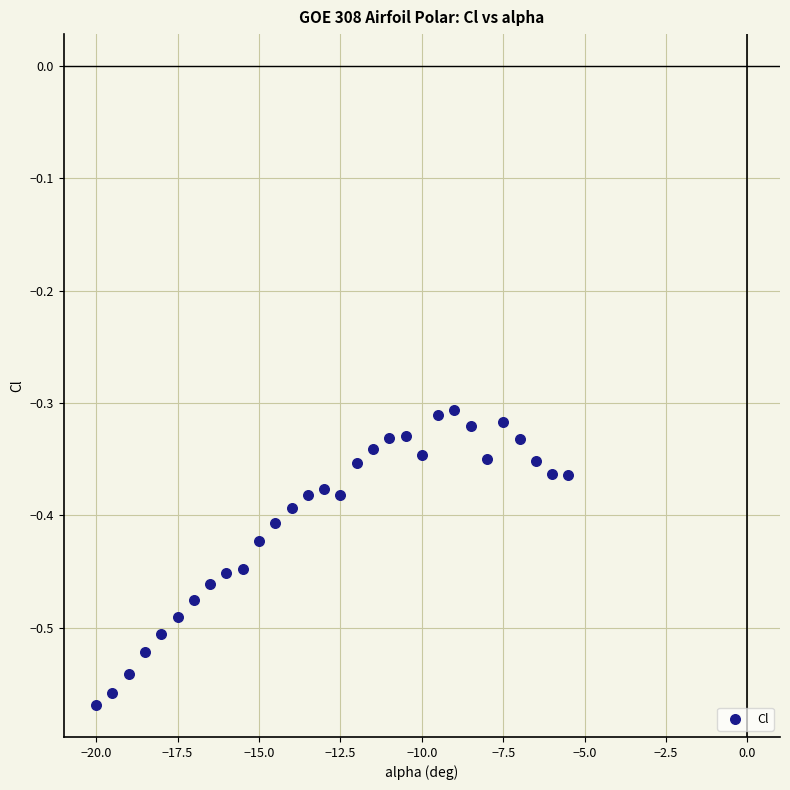

What is the range of X values (max minus min)?

14.5